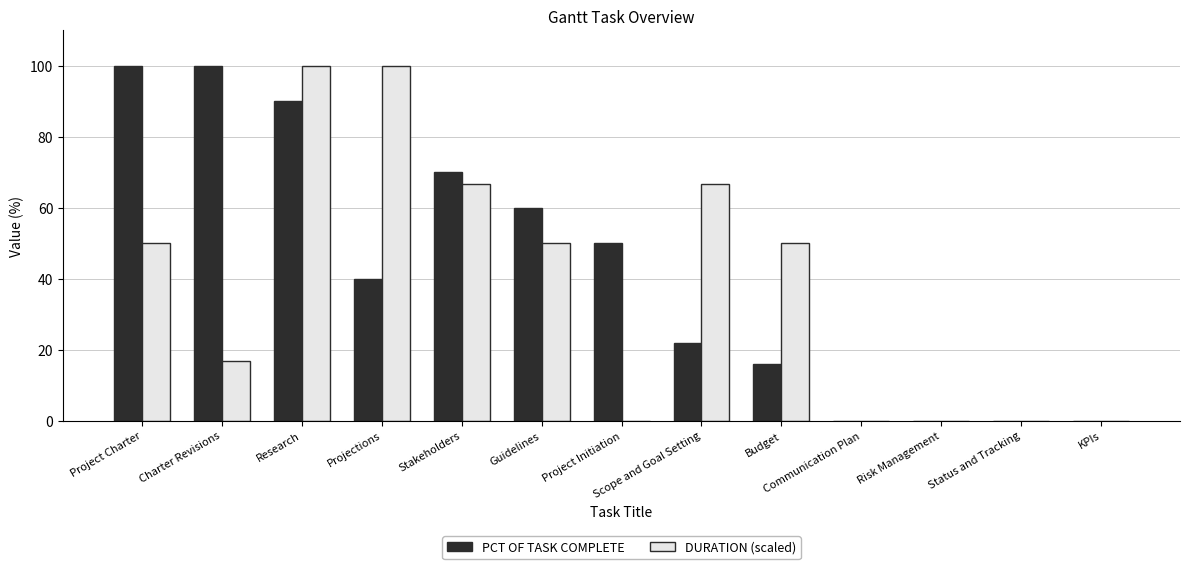

Which series changed the most between Budget and Risk Management?

DURATION (scaled)